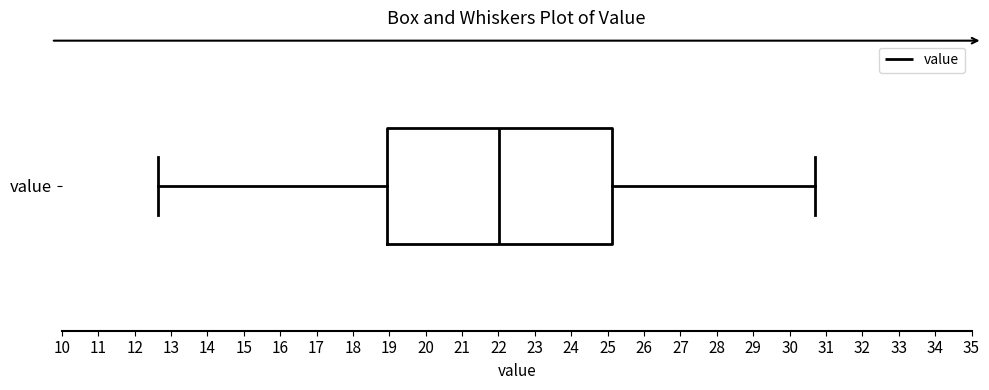

Read this box plot against the x-axis: the position of the median line, the range covered by the box, and the ends of both whiskers. The values are not printed on the chart, so give them approximately, as read against the axis.

median 22.0, box 18.9 to 25.1, whiskers 12.6 to 30.7